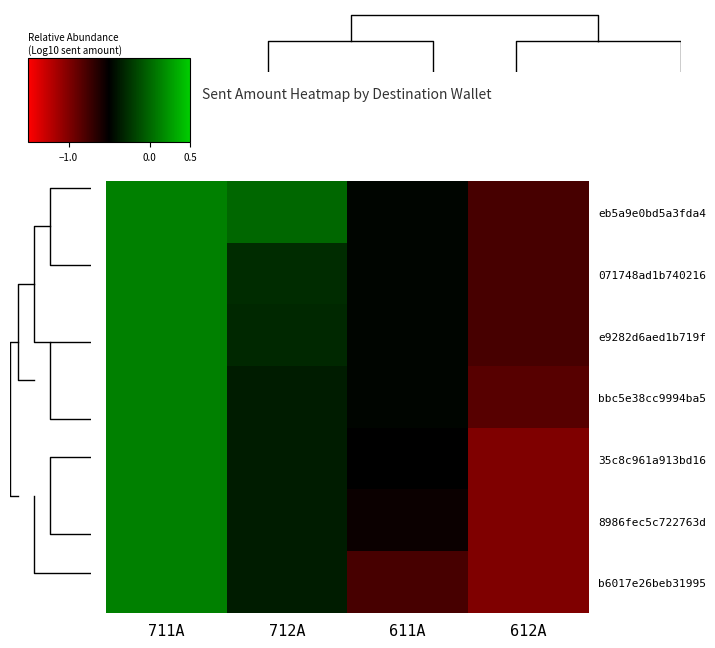

At which label is 8986fec5c722763d closest to 0?

711A